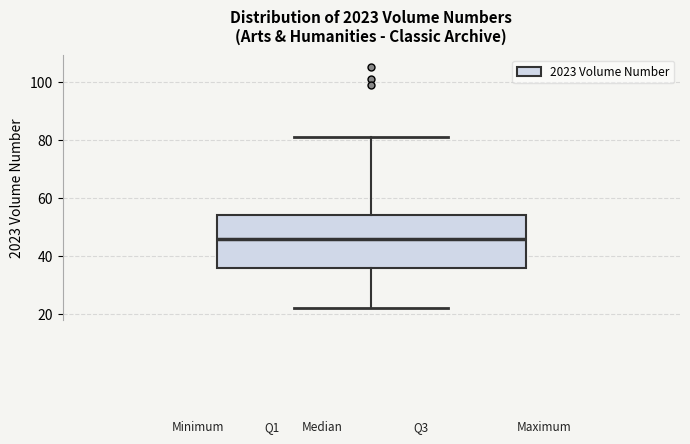

Transcribe this box plot: give where the median line is, the range the box spans, and where the two whiskers end, as read against the y-axis. The values are not printed on the chart, so give them approximately, as read against the axis.

median 46, box 36 to 54, whiskers 22 to 82